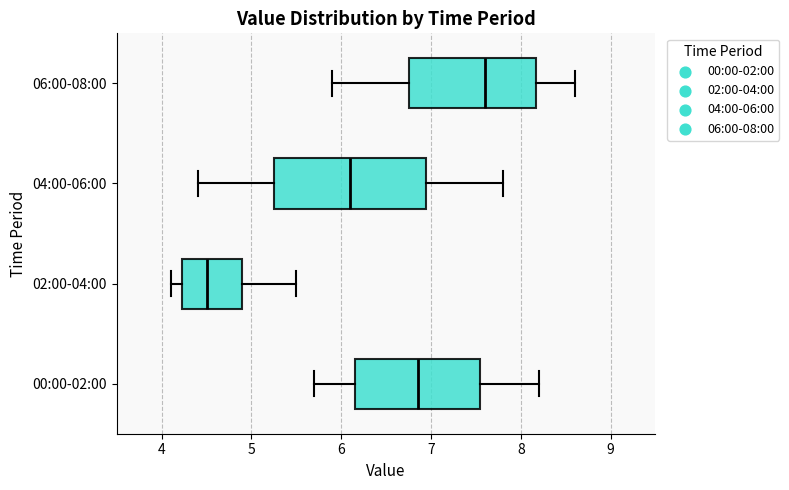

Which box's median line is the furthest to the left?

02:00-04:00